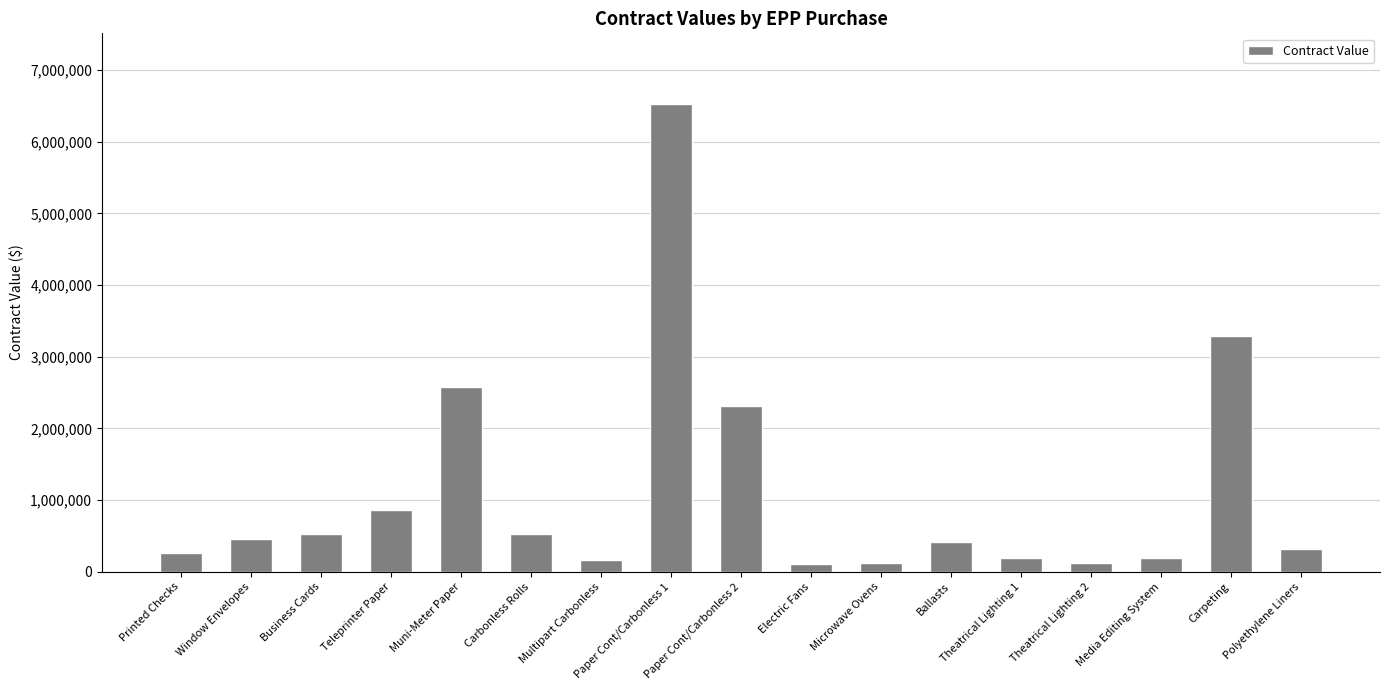

True or false: the data shows 124200.0 at Microwave Ovens.

True